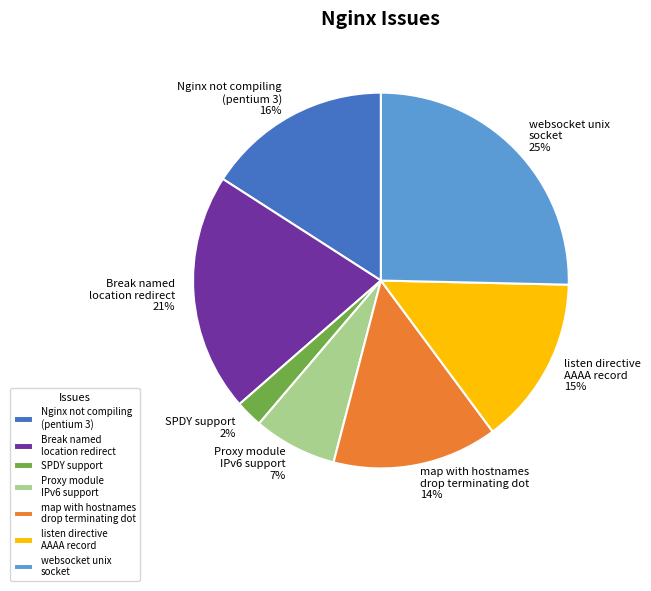

Count the number of slices in the pie.

7